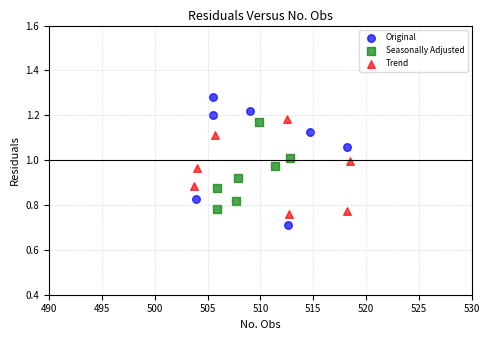

Which series reaches the maximum Y coordinate?

Original